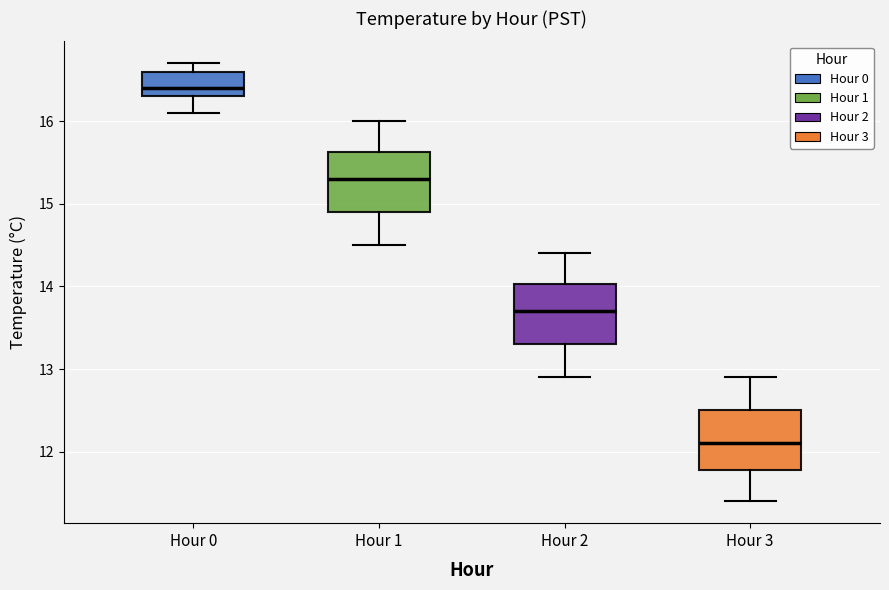

Reading left to right, read every box against the y-axis: the position of its median line, the range the box covers, and the ends of its whiskers. The values are not printed on the chart, so give them approximately, as read against the axis.

Hour 0: median 16.4, box 16.3 to 16.6, whiskers 16.1 to 16.7
Hour 1: median 15.3, box 14.9 to 15.6, whiskers 14.5 to 16.0
Hour 2: median 13.7, box 13.3 to 14.0, whiskers 12.9 to 14.4
Hour 3: median 12.1, box 11.8 to 12.5, whiskers 11.4 to 12.9